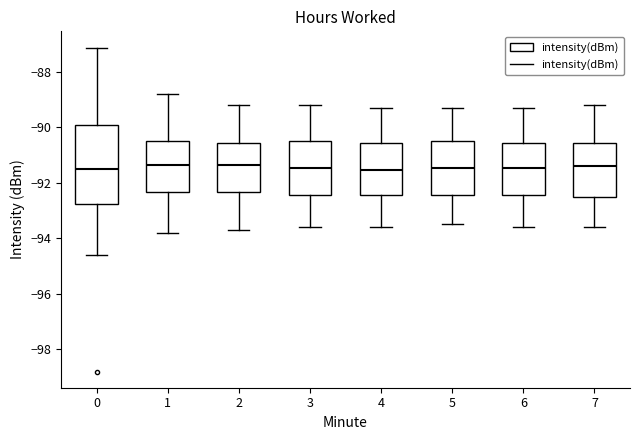

Reading left to right, transcribe this box plot: for each box, give where its median line is, the range the box spans, and where its two whiskers end, as read against the y-axis. The values are not printed on the chart, so give them approximately, as read against the axis.

0: median -91.4, box -92.8 to -90.0, whiskers -94.6 to -87.2
1: median -91.4, box -92.4 to -90.4, whiskers -93.8 to -88.8
2: median -91.4, box -92.4 to -90.6, whiskers -93.6 to -89.2
3: median -91.4, box -92.4 to -90.4, whiskers -93.6 to -89.2
4: median -91.6, box -92.4 to -90.6, whiskers -93.6 to -89.2
5: median -91.4, box -92.4 to -90.4, whiskers -93.4 to -89.2
6: median -91.4, box -92.4 to -90.6, whiskers -93.6 to -89.2
7: median -91.4, box -92.6 to -90.6, whiskers -93.6 to -89.2